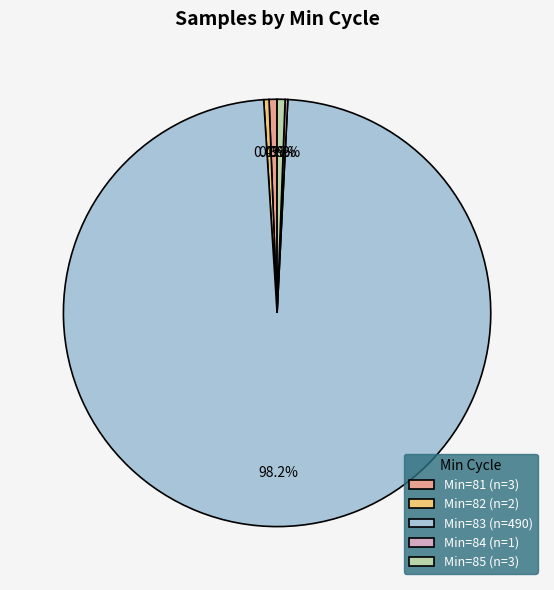

Which has a higher value, Min=82 (n=2) or Min=83 (n=490)?

Min=83 (n=490)